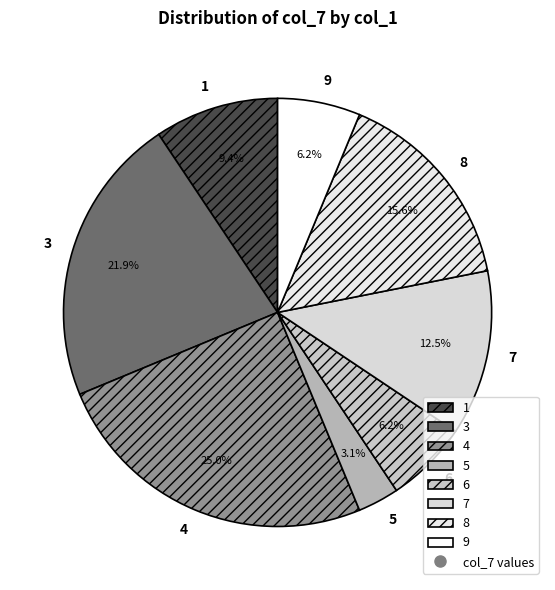

Does 9 represent more than half of the total?

No